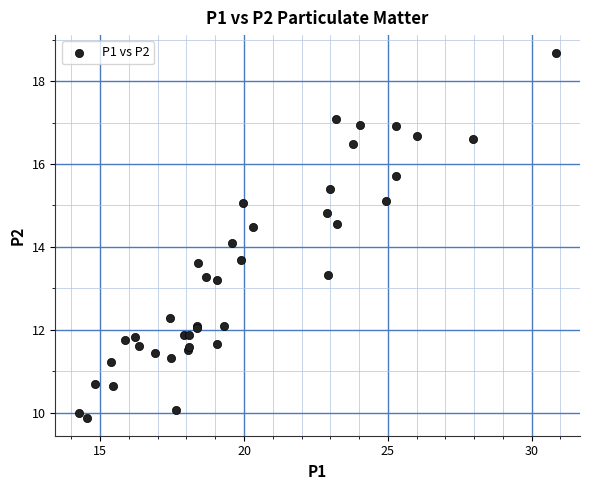

What Y value in the scatter plot is closest to 14?

14.1